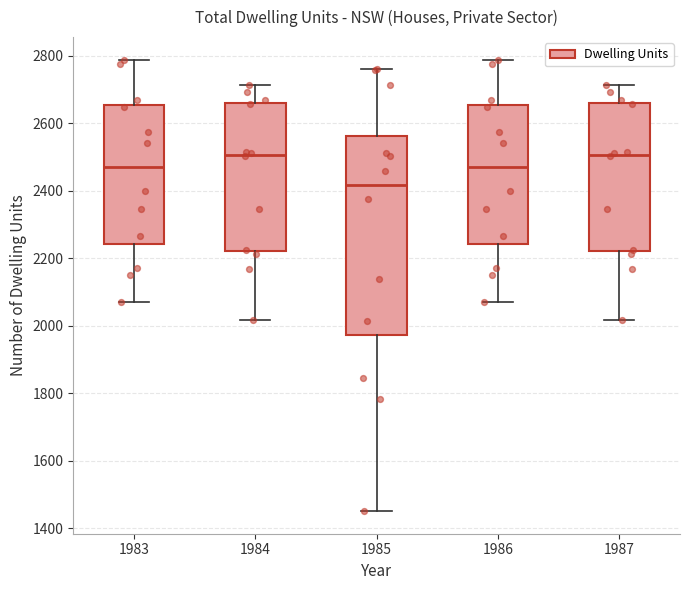

Where is the lower edge of the box at x = 1985 on the y-axis? The values are not printed on the chart, so give them approximately, as read against the axis.

1980